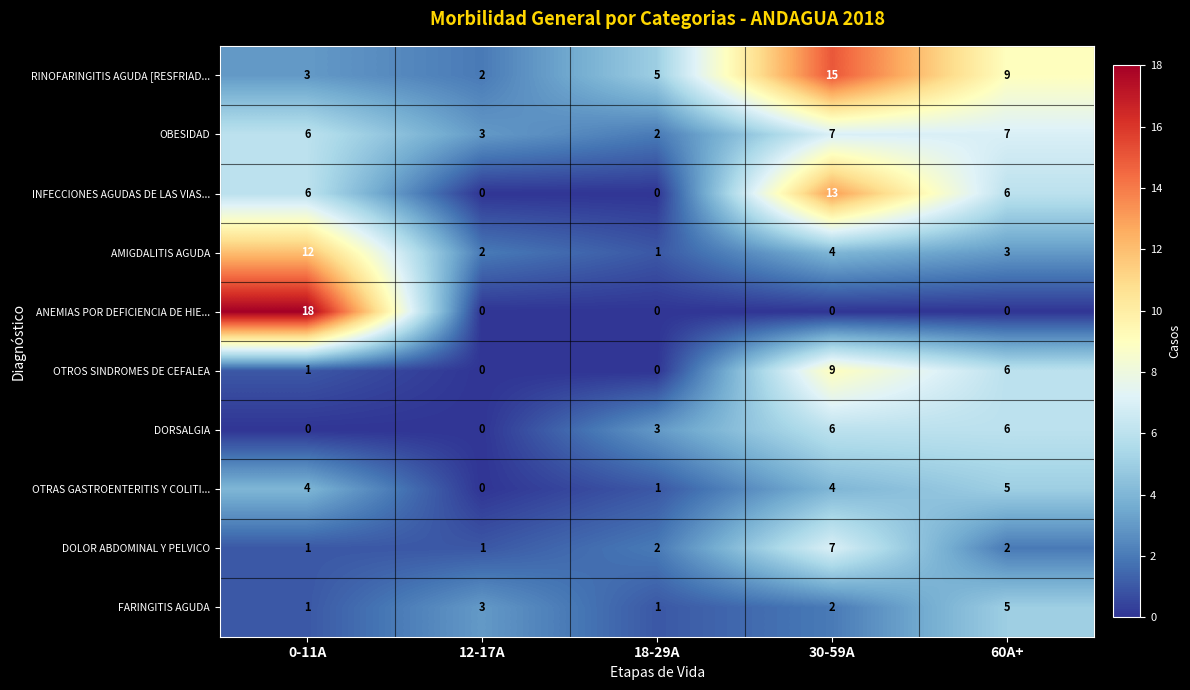

How many categories are shown in the chart?

5